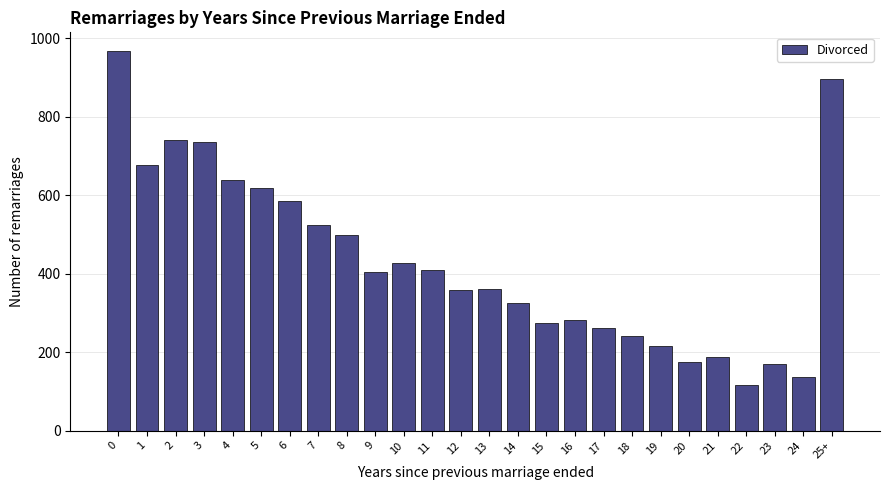

What is the change in value from 14 to 23?

-154